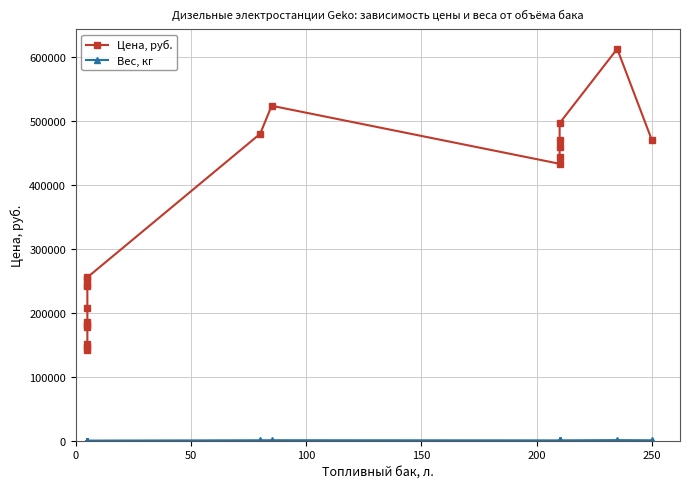

The Вес, кг series shows 46 at 250. True or false?

False